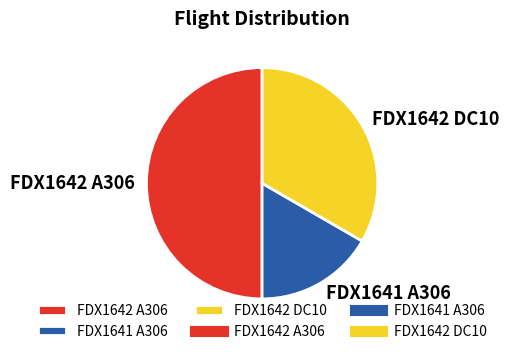

Combined, do FDX1641 A306 and FDX1642 A306 account for over 50%?

Yes